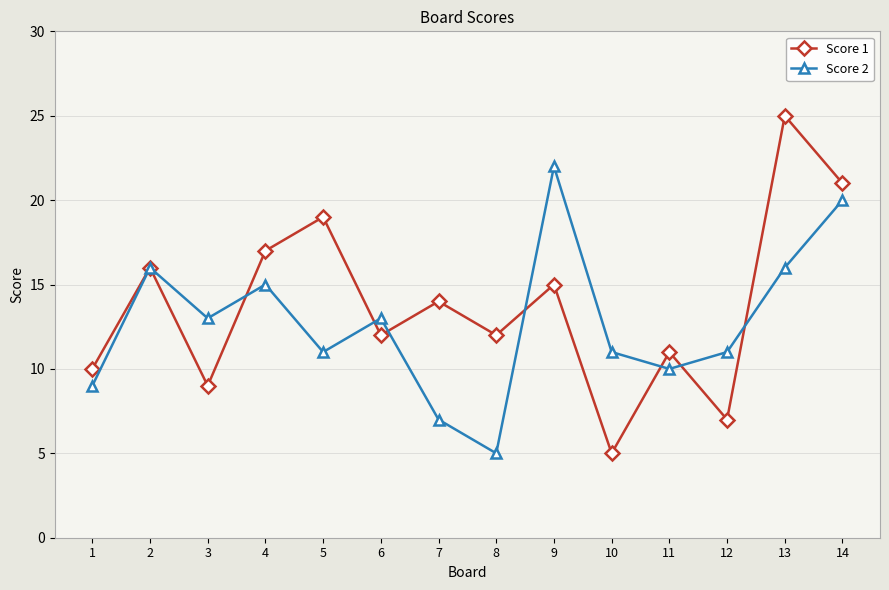

Where is the first local minimum for Score 2?

3